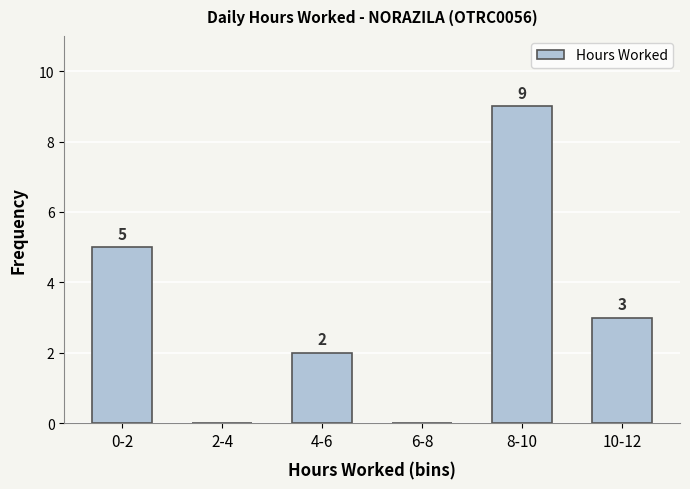

Reading right to left, what are all the values shown in this chart?

10-12=3	8-10=9	6-8=0	4-6=2	2-4=0	0-2=5